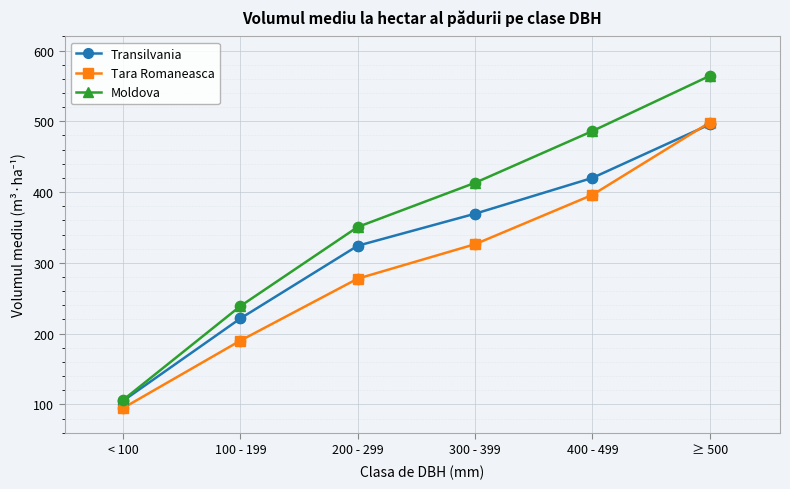

Which series changed the most between 200 - 299 and 400 - 499?

Moldova